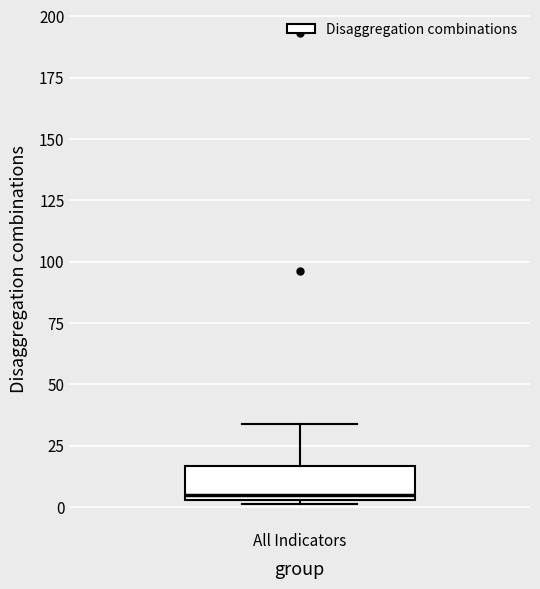

Transcribe this box plot: give where the median line is, the range the box spans, and where the two whiskers end, as read against the y-axis. The values are not printed on the chart, so give them approximately, as read against the axis.

median 5 (just above the box's lower edge), box 5 to 15, whiskers 0 to 35